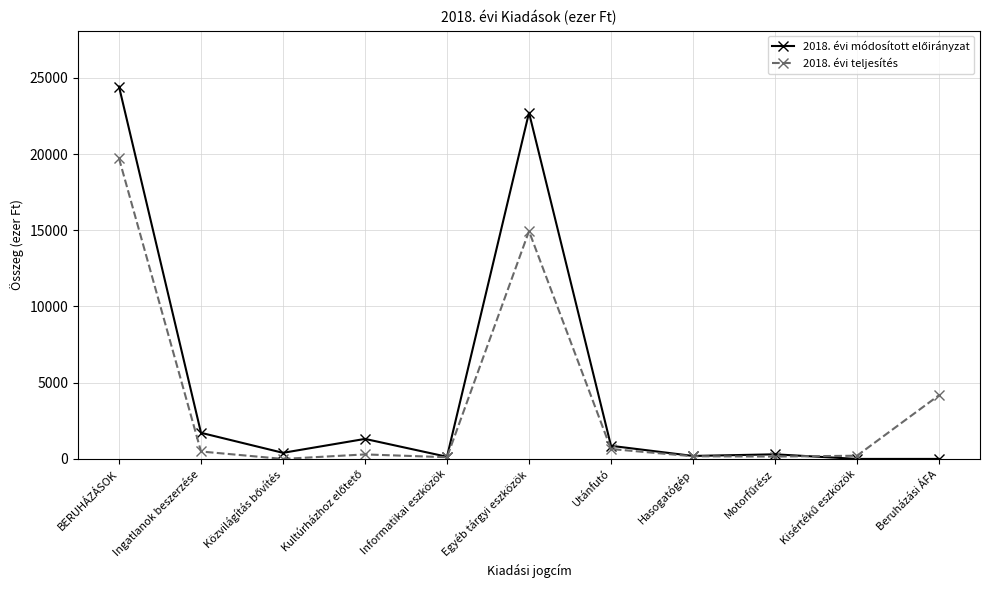

Which label corresponds to the largest value in the chart?

BERUHÁZÁSOK